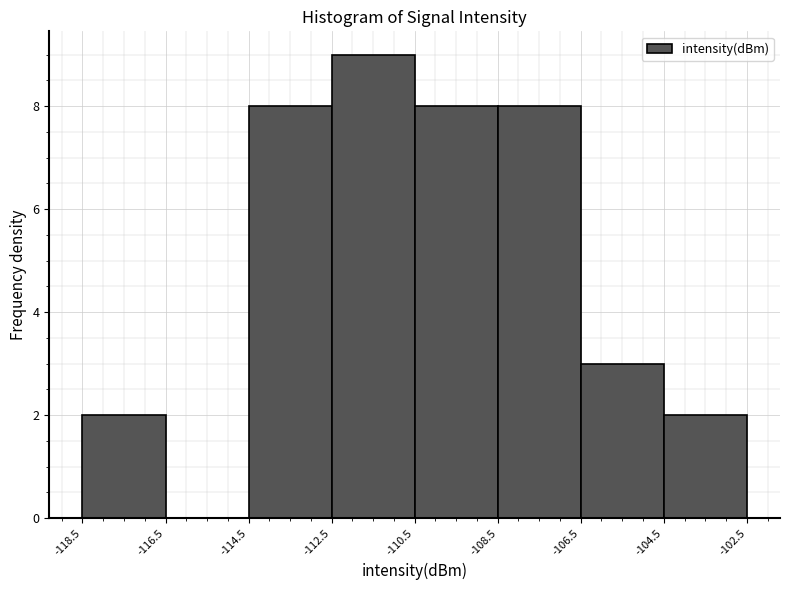

Reading left to right, transcribe this chart: for each bar, give the range it covers on the x-axis and its height. The values are not printed on the chart, so give them approximately, as read against the axis.

-118.5 to -116.5: 2
-116.5 to -114.5: 0
-114.5 to -112.5: 8
-112.5 to -110.5: 9
-110.5 to -108.5: 8
-108.5 to -106.5: 8
-106.5 to -104.5: 3
-104.5 to -102.5: 2